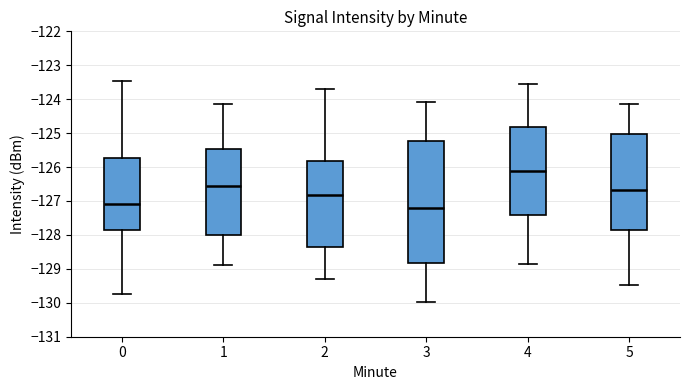

Which box is the tallest, from its lower edge to its upper edge?

3